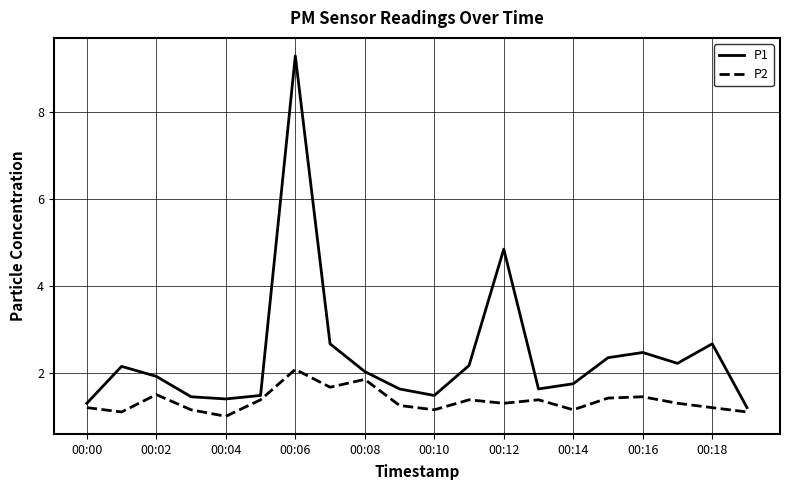

How many interior local peaks does the P2 series have?

6